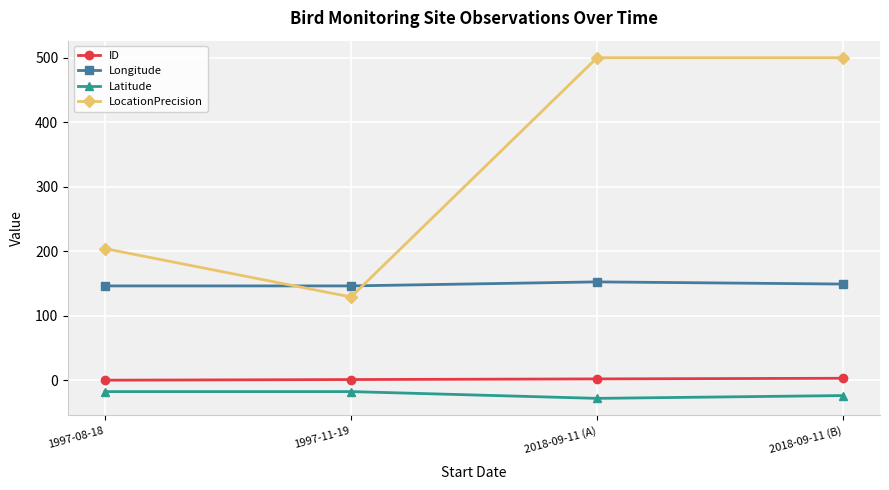

Is the value of ID at 2018-09-11 (B) greater than the value of Longitude at 1997-08-18?

No